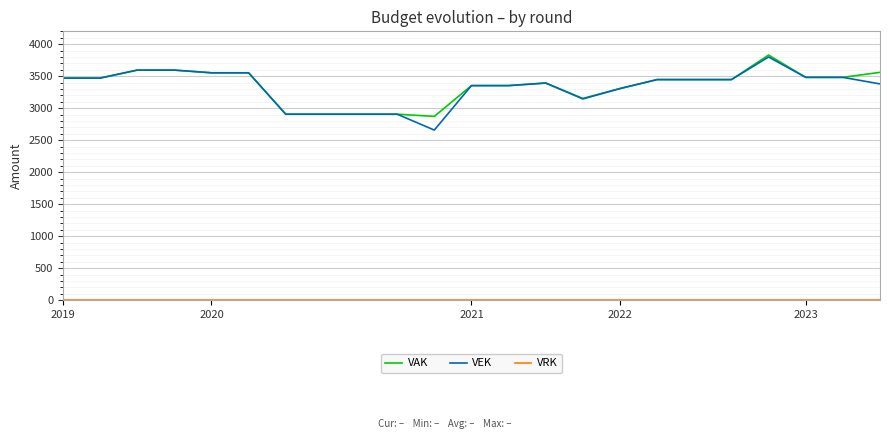

What is the greatest value displayed?

3829